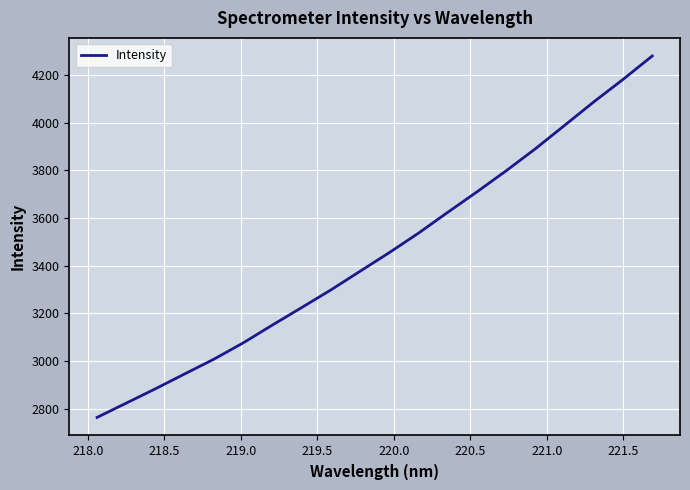

What is the minimum value shown in the chart?

2763.3